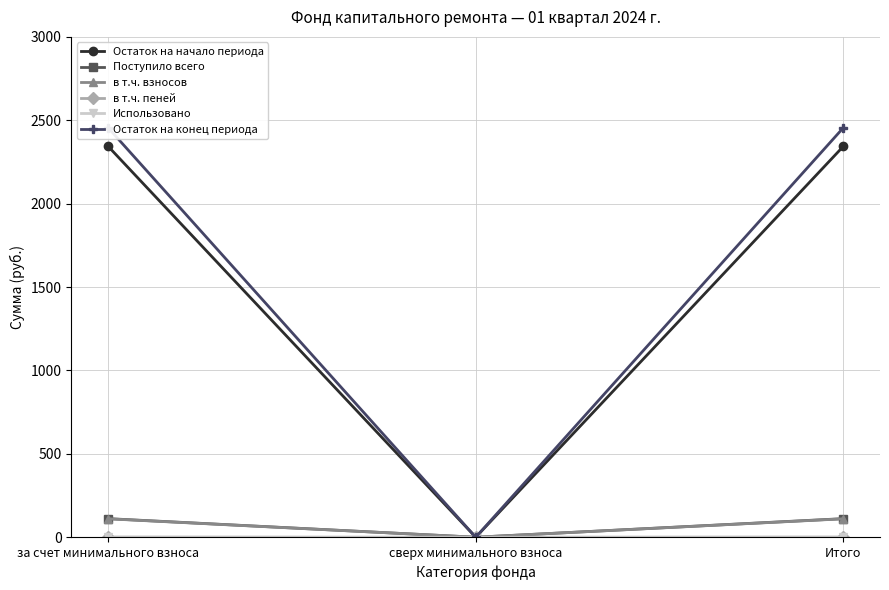

What is the difference between the second highest and minimum values in the в т.ч. пеней series?

1.0